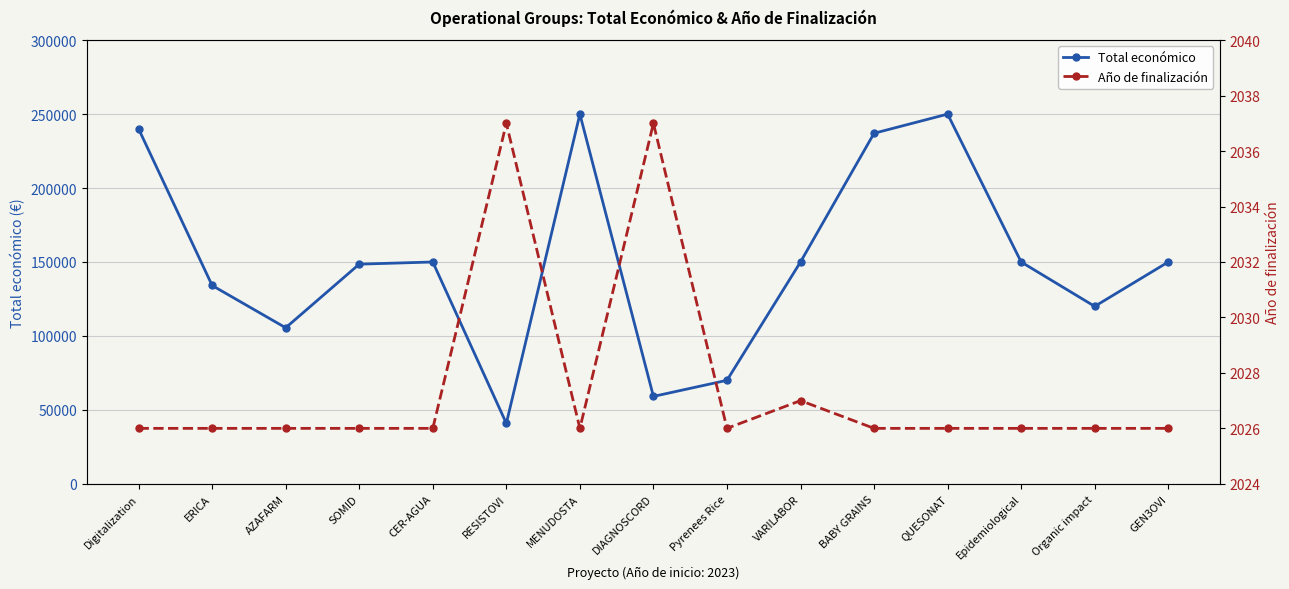

At which category does Año de finalización reach its first local peak?

RESISTOVI